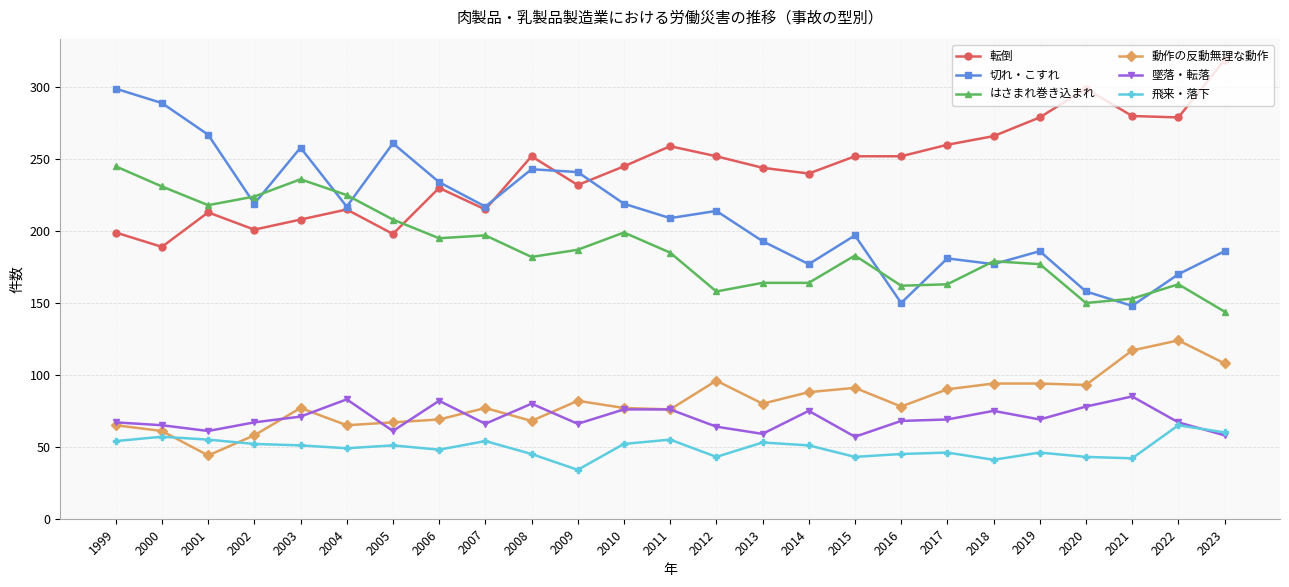

List the series in order of their peak value, lowest first.

飛来・落下, 墜落・転落, 動作の反動無理な動作, はさまれ巻き込まれ, 切れ・こすれ, 転倒